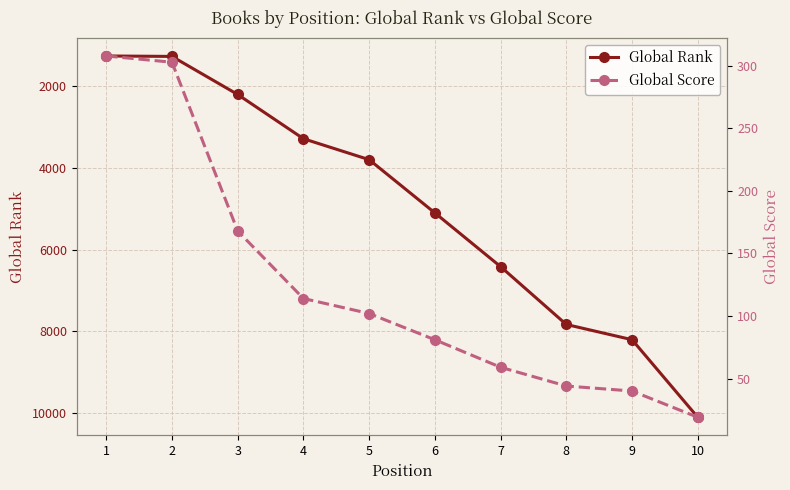

True or false: Global Score and Global Rank intersect in this chart.

False